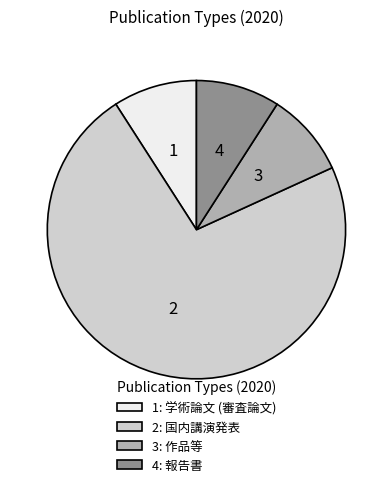

The 4: 報告書 slice represents 19% of the pie. True or false?

False